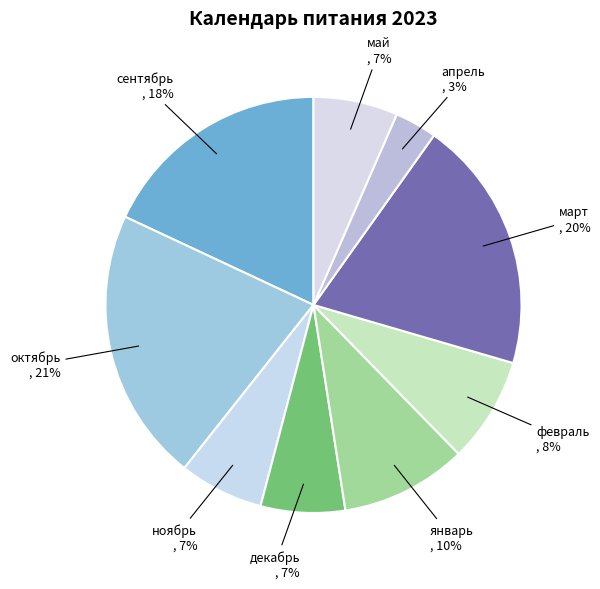

Is the sum of апрель and февраль greater than half?

No